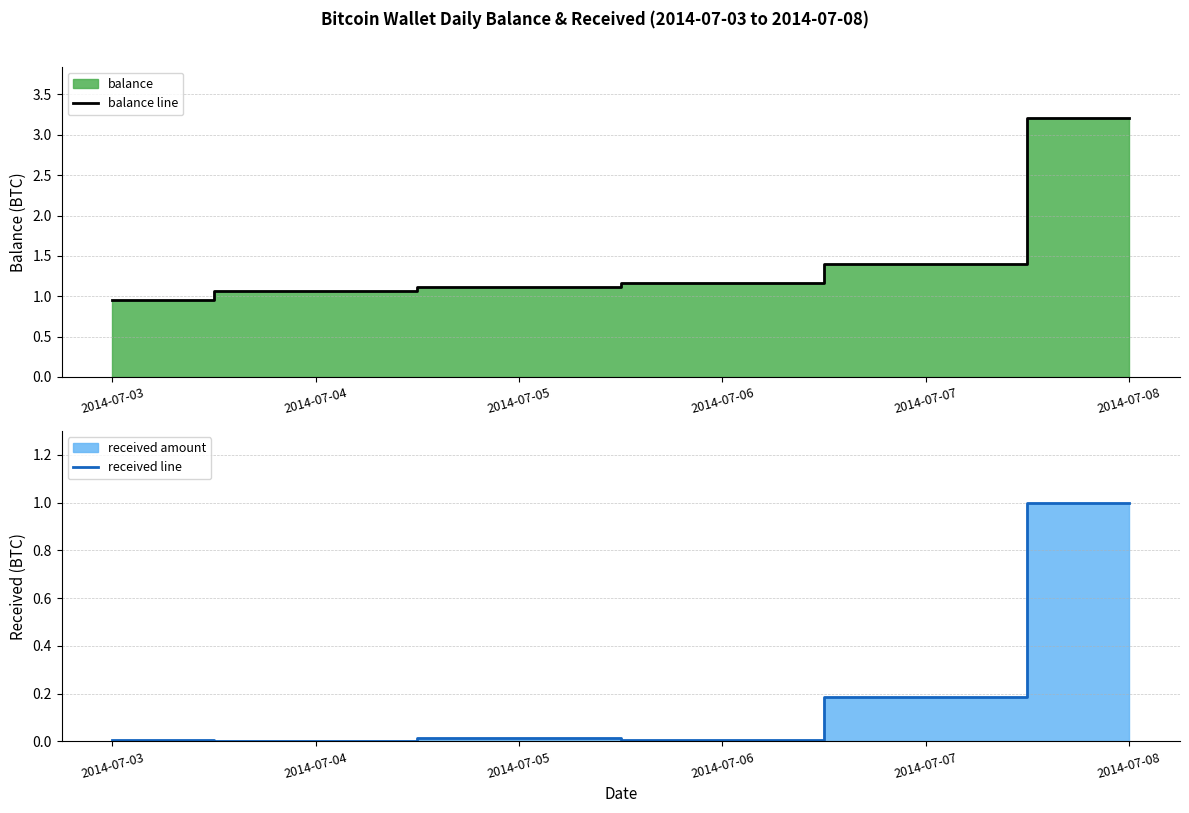

How many categories are shown in the chart?

6